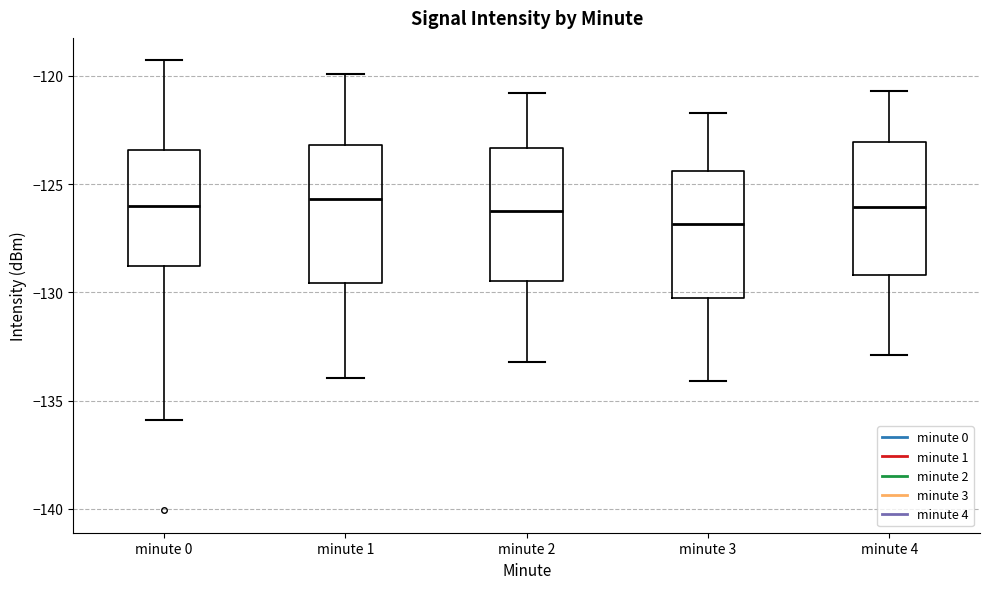

Where does the upper whisker of the box for minute 4 end on the y-axis? The values are not printed on the chart, so give them approximately, as read against the axis.

-120.5